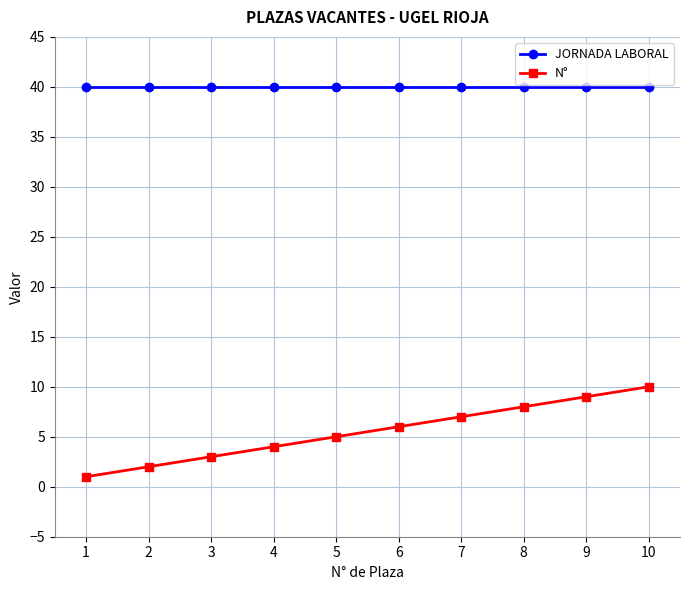

How many lines are shown in the chart?

2